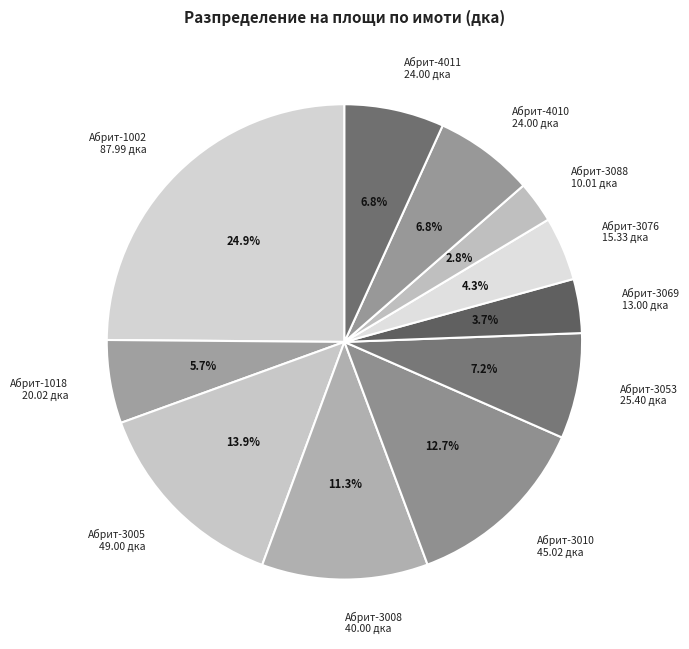

How many slices are in this pie chart?

11